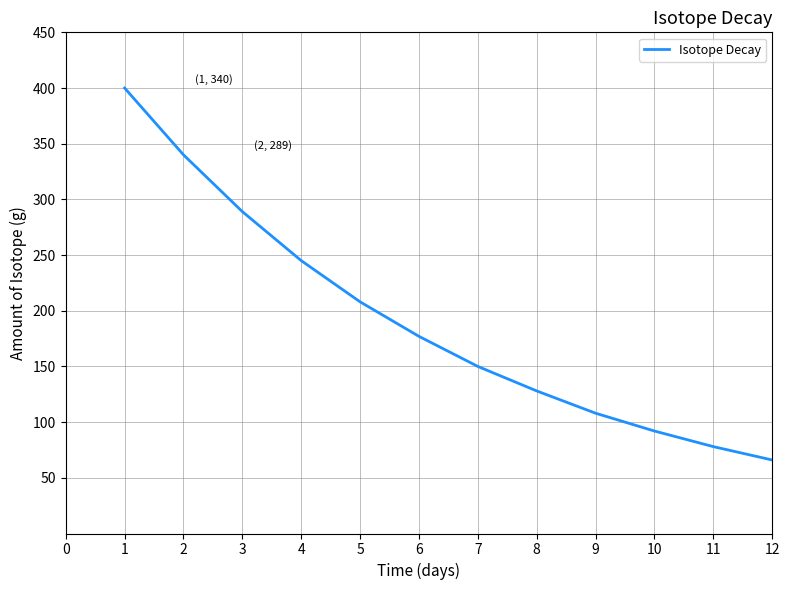

What is the maximum value shown in the chart?

400